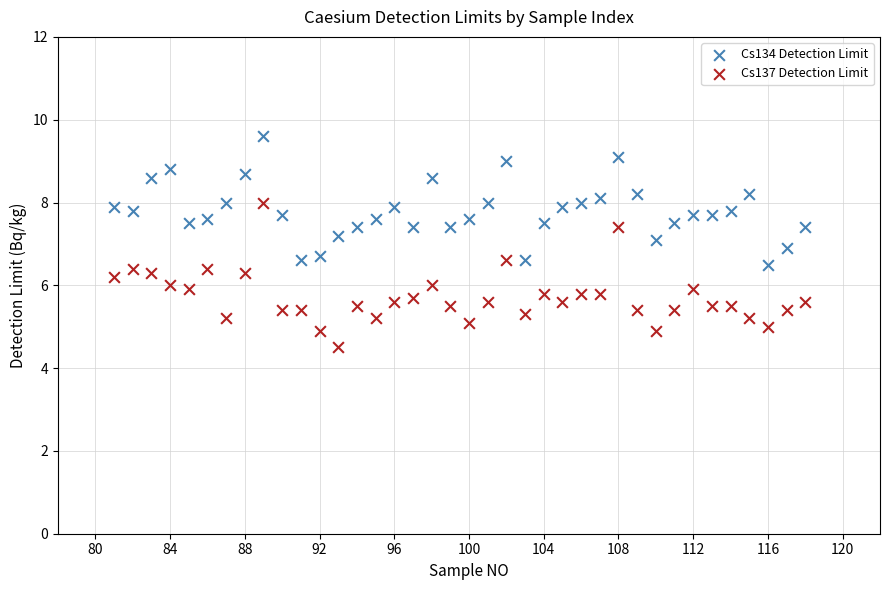

What is the X range (max minus min) for the scatter plot?

37.0